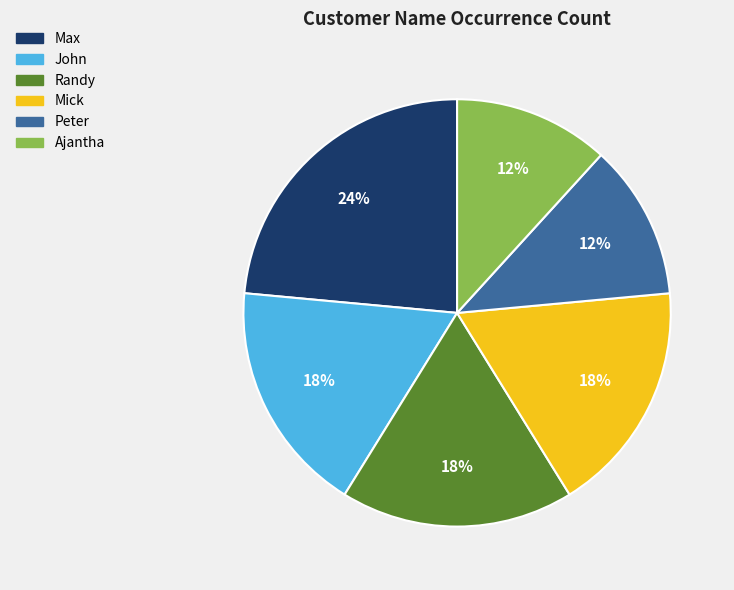

How many segments does this pie chart have?

6